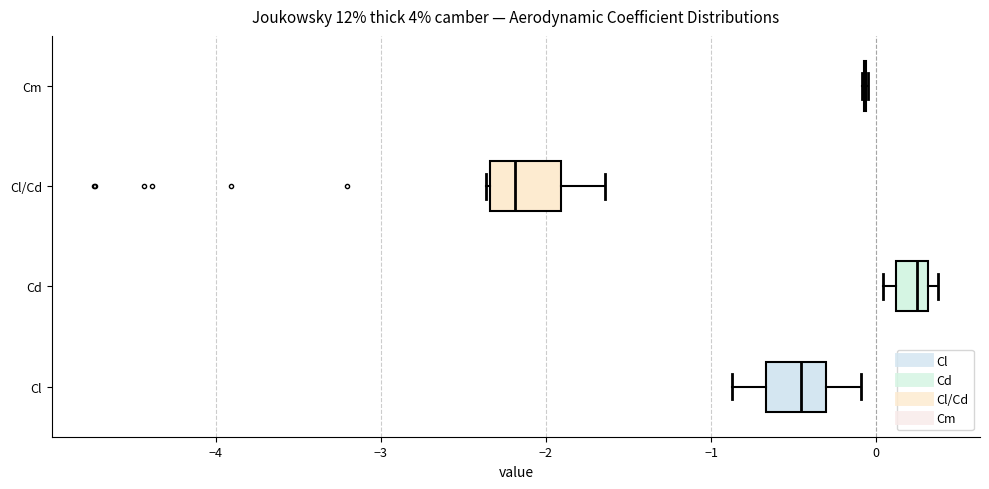

Where is the left edge of the box for Cl/Cd on the x-axis? The values are not printed on the chart, so give them approximately, as read against the axis.

-2.3